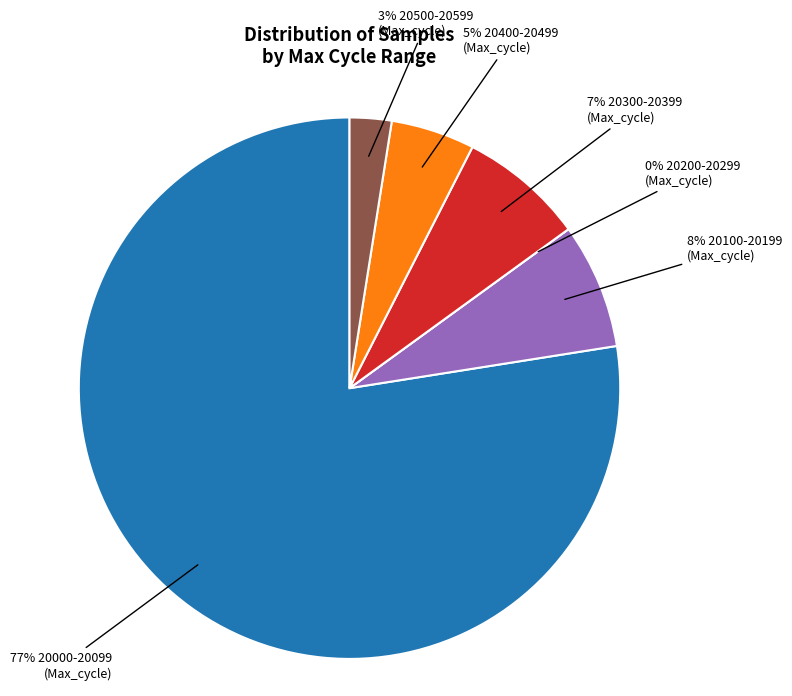

Approximately how many times larger is the value at 28 compared to 28?

1.0